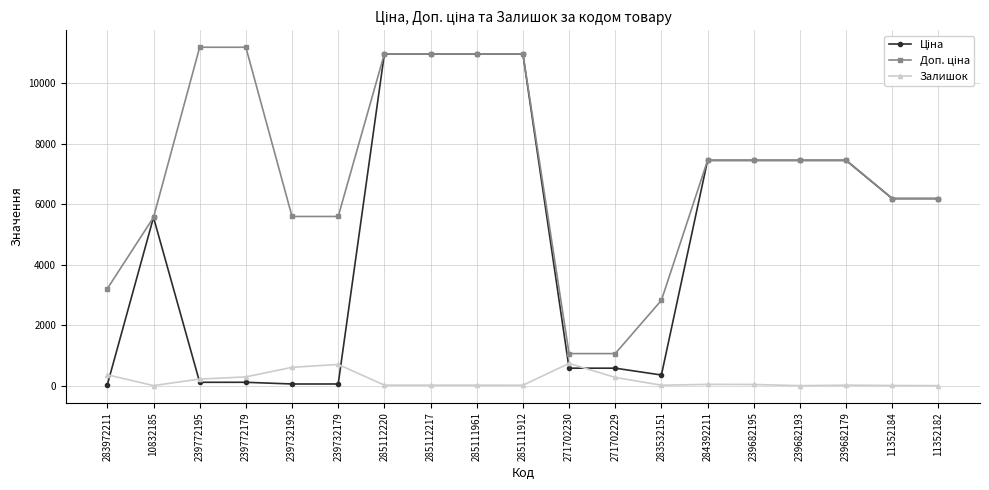

At how many categories does at least one series exceed 6619?

10